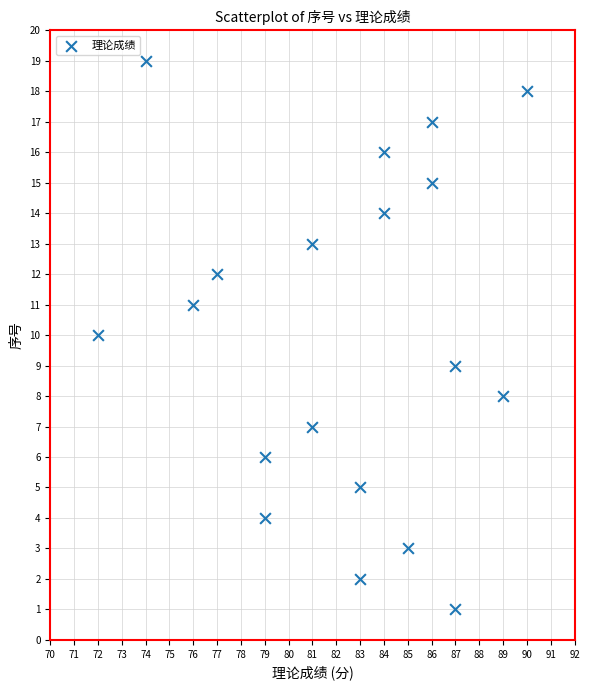

What is the range of Y values (max minus min)?

18